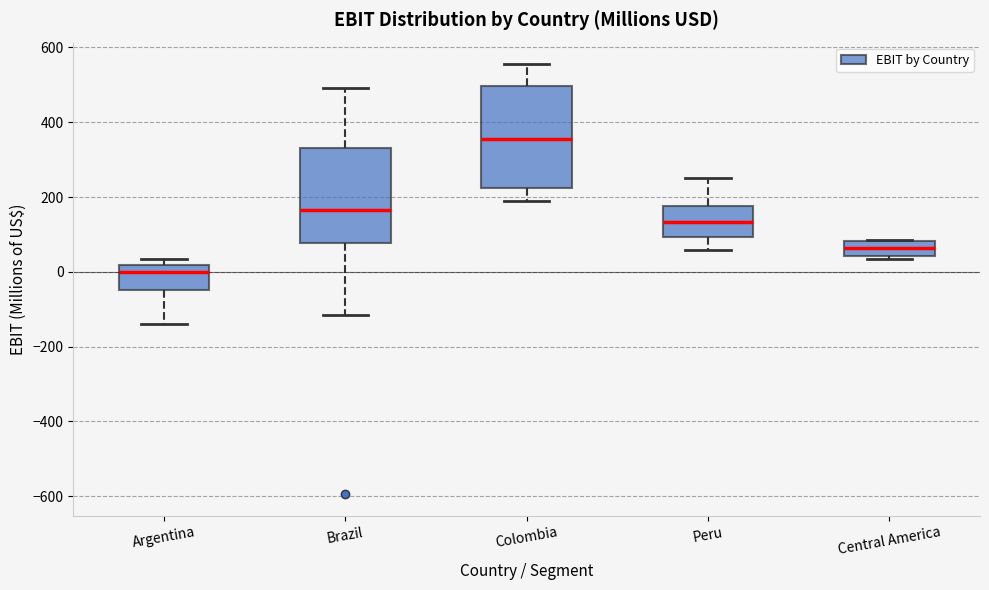

Reading left to right, read every box against the y-axis: the position of its median line, the range the box covers, and the ends of its whiskers. The values are not printed on the chart, so give them approximately, as read against the axis.

Argentina: median 0, box -40 to 20, whiskers -140 to 40
Brazil: median 160, box 80 to 340, whiskers -120 to 500
Colombia: median 360, box 220 to 500, whiskers 200 to 560
Peru: median 140, box 100 to 180, whiskers 60 to 240
Central America: median 60, box 40 to 80, whiskers 40 (just below the box's lower edge) to 80